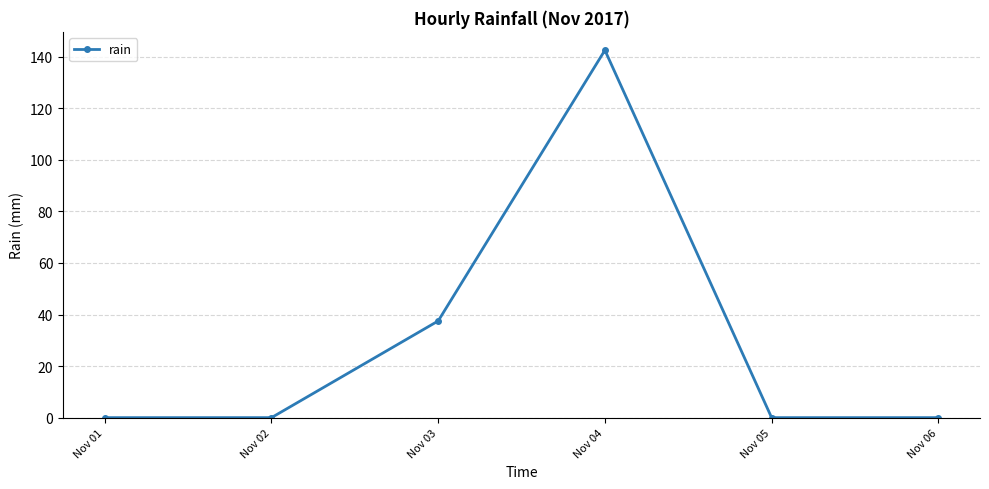

What is the change in value from Nov 01 to Nov 04?

+142.5